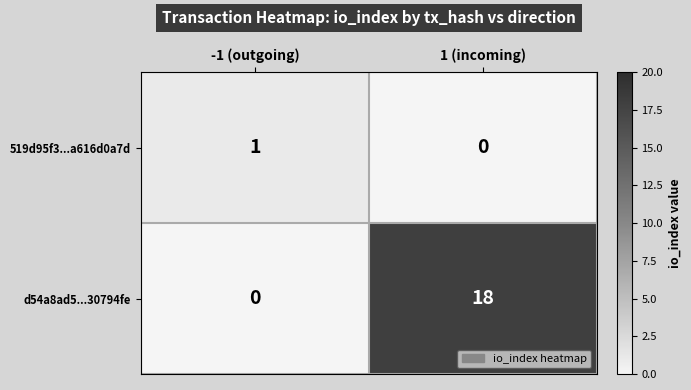

How many positive values does the d54a8ad5...30794fe series have?

1